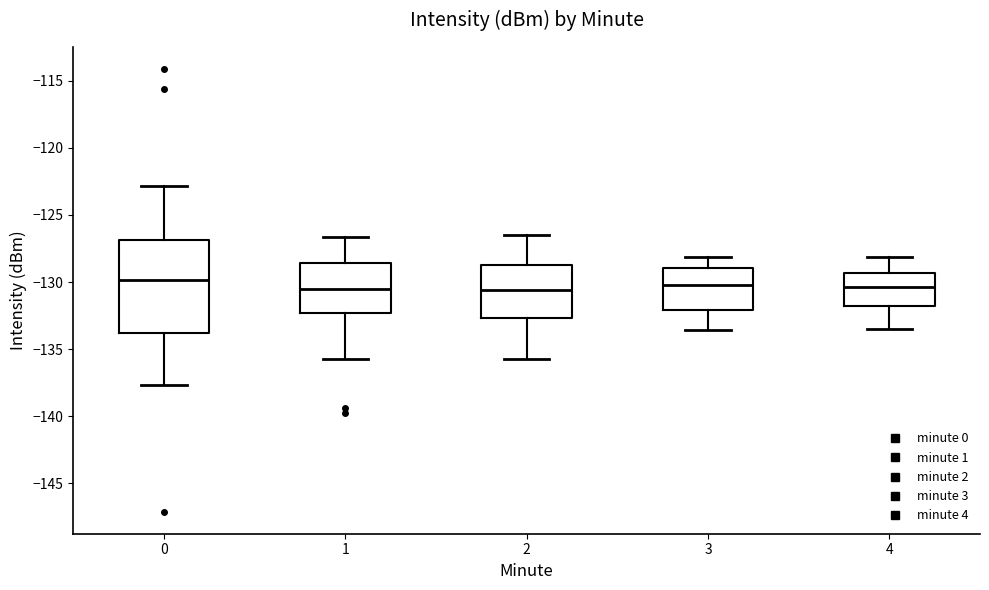

Comparing the boxes themselves (not the whiskers), which one is the tallest?

0